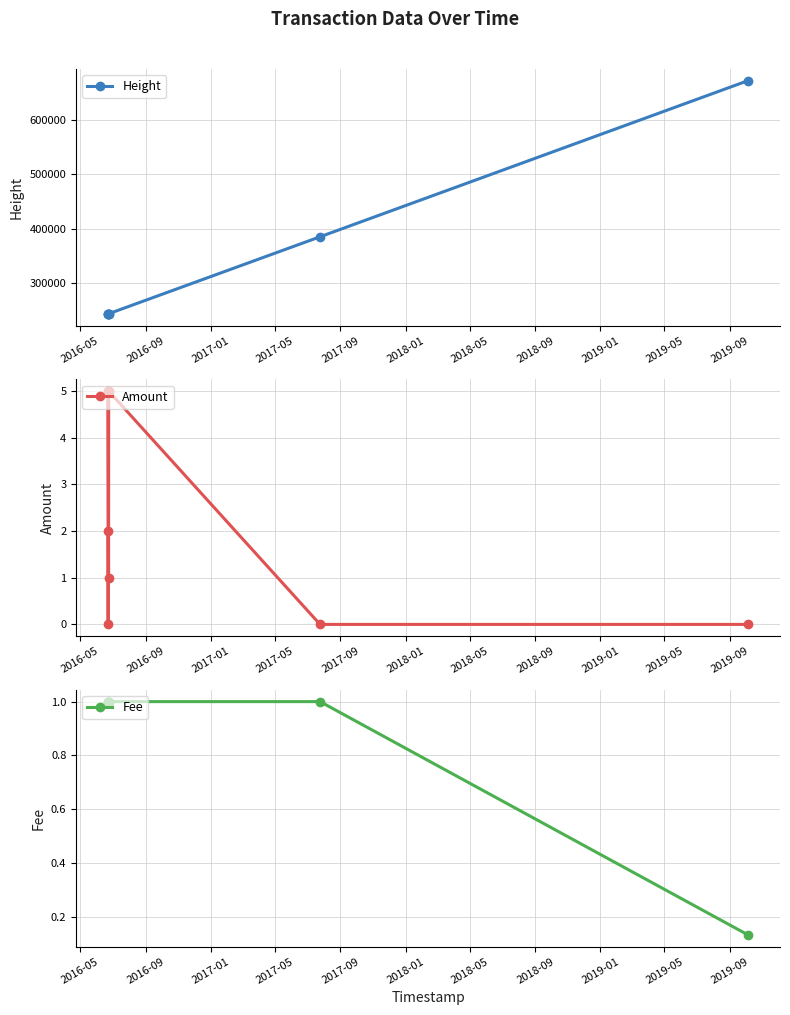

True or false: Height has more than 2 interior local peaks.

False